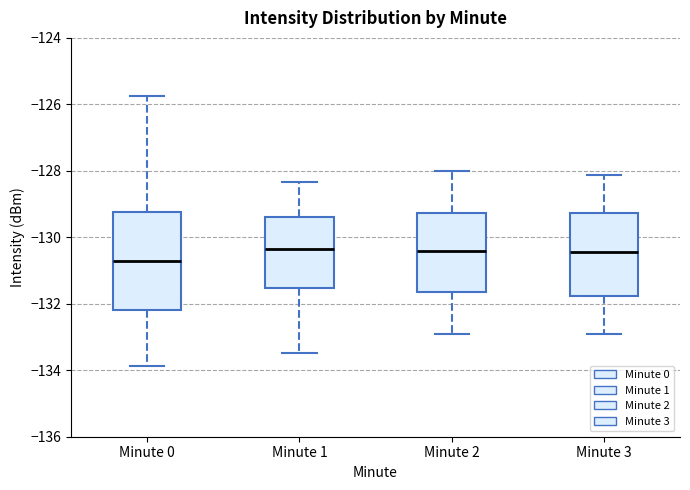

Where does the upper whisker of the box for Minute 3 end on the y-axis? The values are not printed on the chart, so give them approximately, as read against the axis.

-128.2